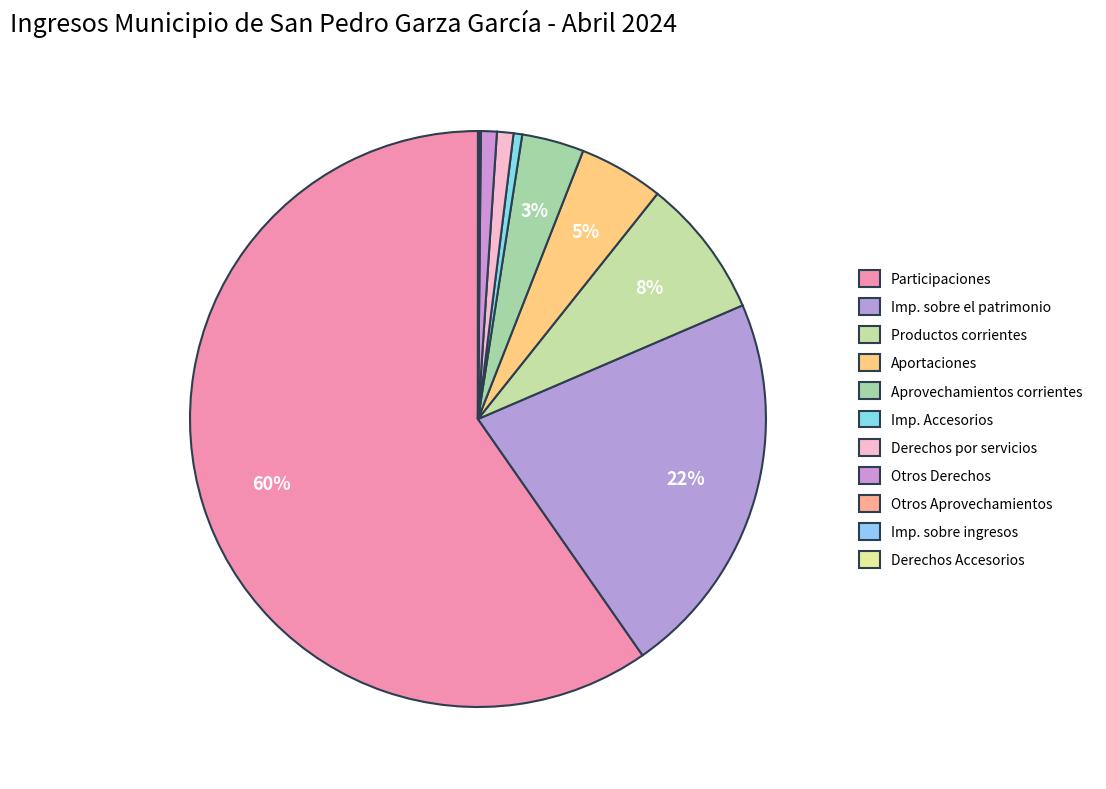

Does any single category account for the majority?

Yes